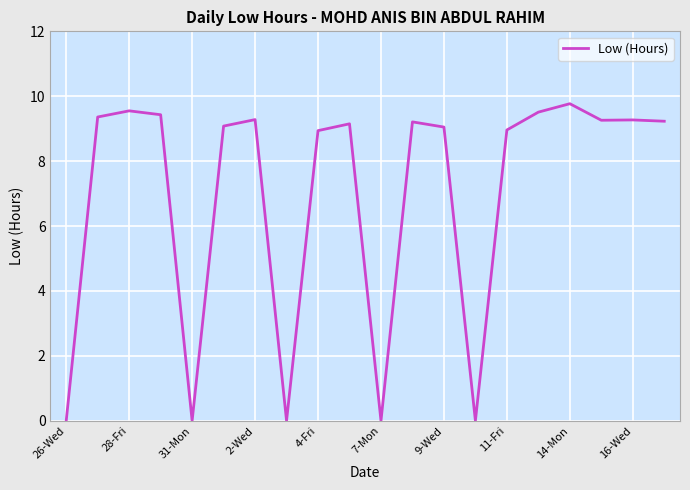

Count the number of categories in the chart.

20